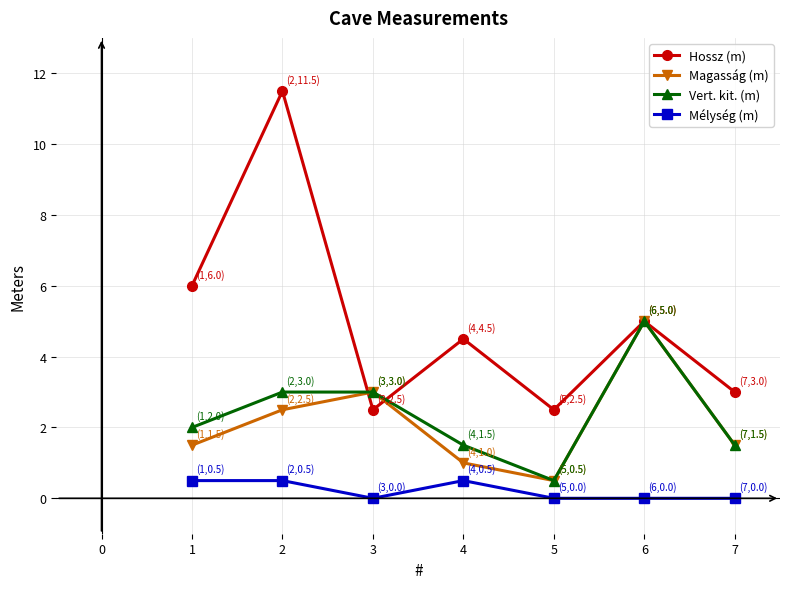

Which series has the largest range (max minus min)?

Hossz (m)